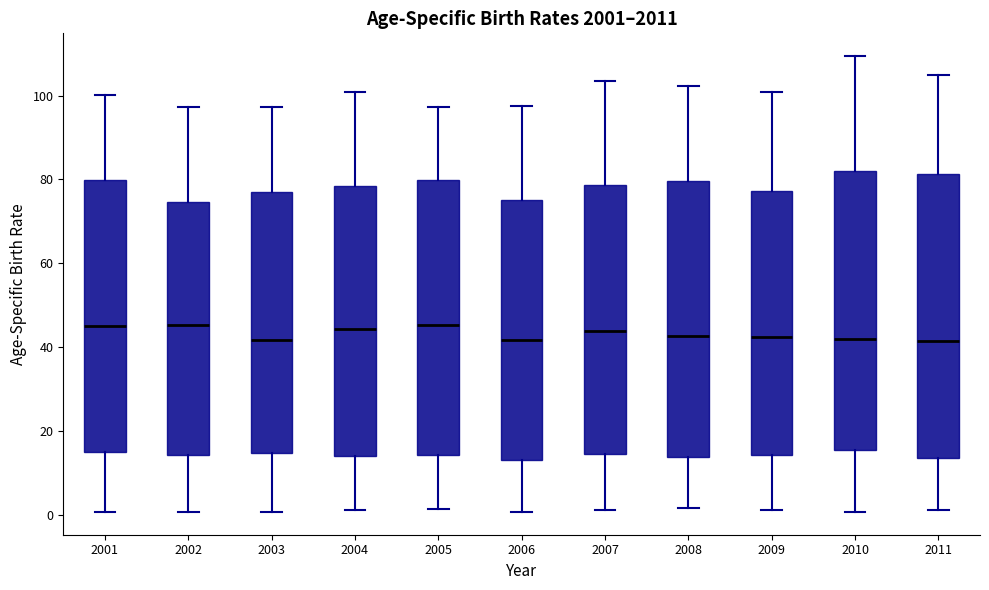

Where does the median line of the box at x = 2011 sit on the y-axis? The values are not printed on the chart, so give them approximately, as read against the axis.

42